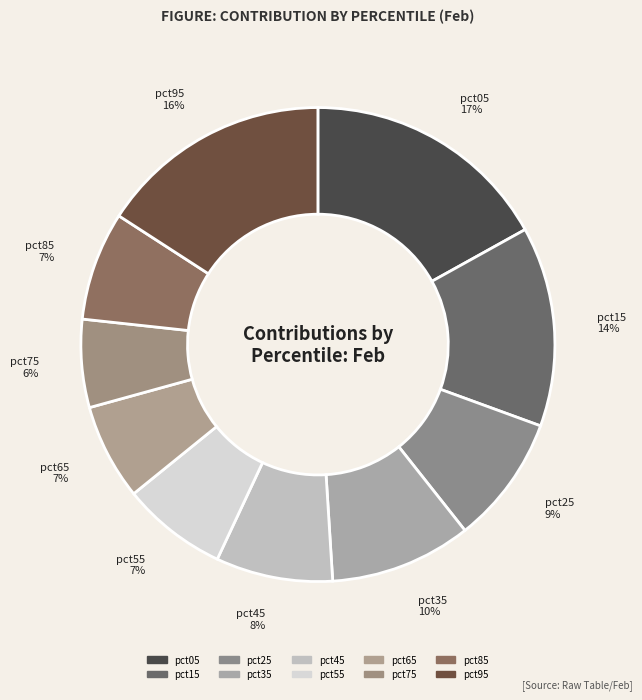

What percentage is the pct75 slice, to the nearest percent?

6%